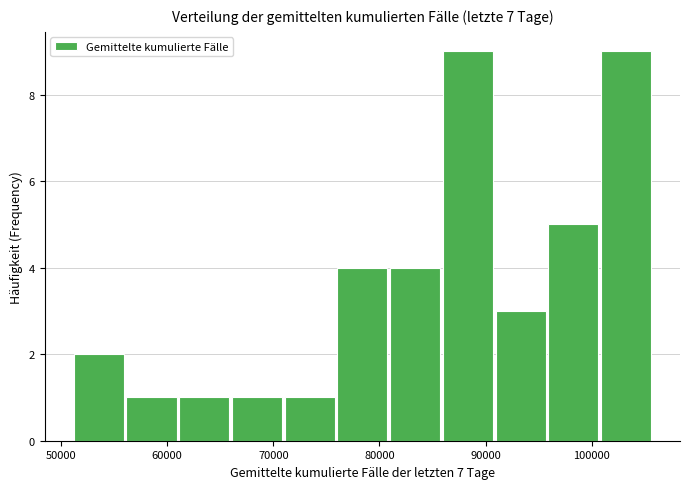

Reading left to right, transcribe this chart: for each bar, give the range it covers on the x-axis and its height. Neither the bar edges nor the heights are printed on the chart, so give them approximately, as read against the axes.

51000 to 56000: 2
56000 to 61000: 1
61000 to 66000: 1
66000 to 71000: 1
71000 to 76000: 1
76000 to 81000: 4
81000 to 86000: 4
86000 to 91000: 9
91000 to 96000: 3
96000 to 101000: 5
101000 to 106000: 9